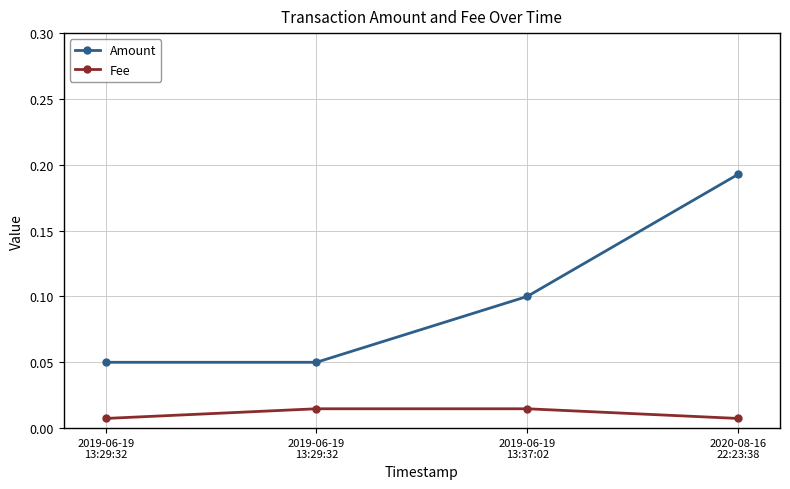

Count the number of data series in this chart.

2